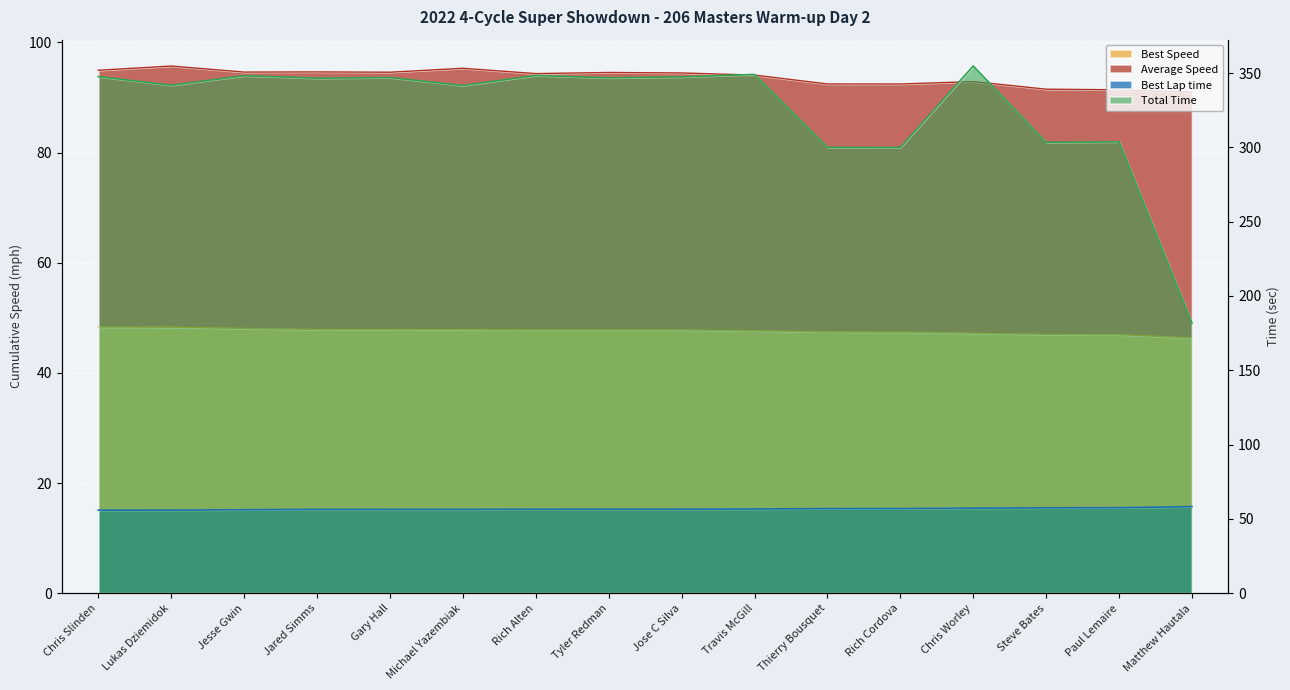

What is the difference between the maximum and minimum values in the Total Time series?

173.0